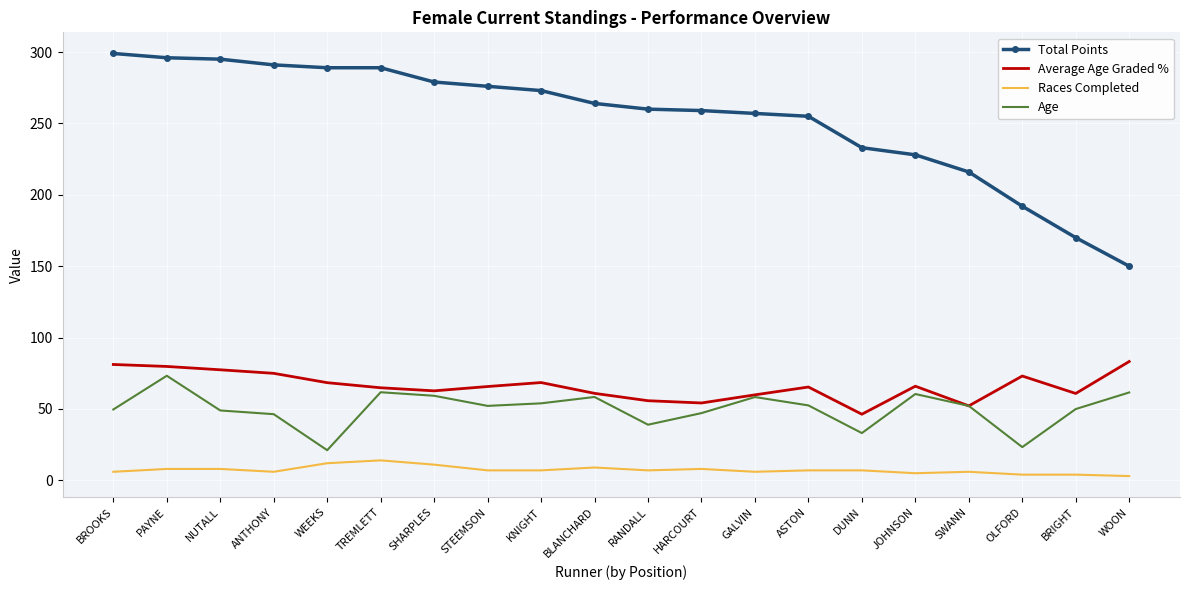

What is the maximum value shown in the chart?

299.0